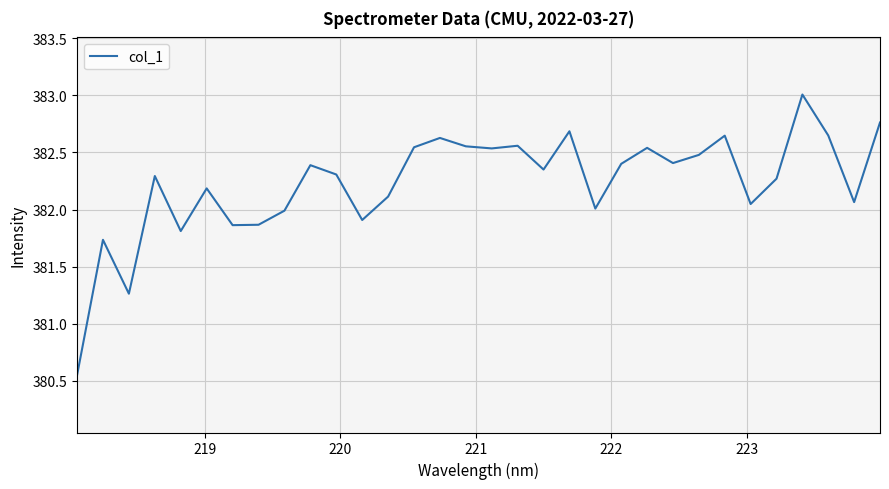

What is the greatest value displayed?

383.0